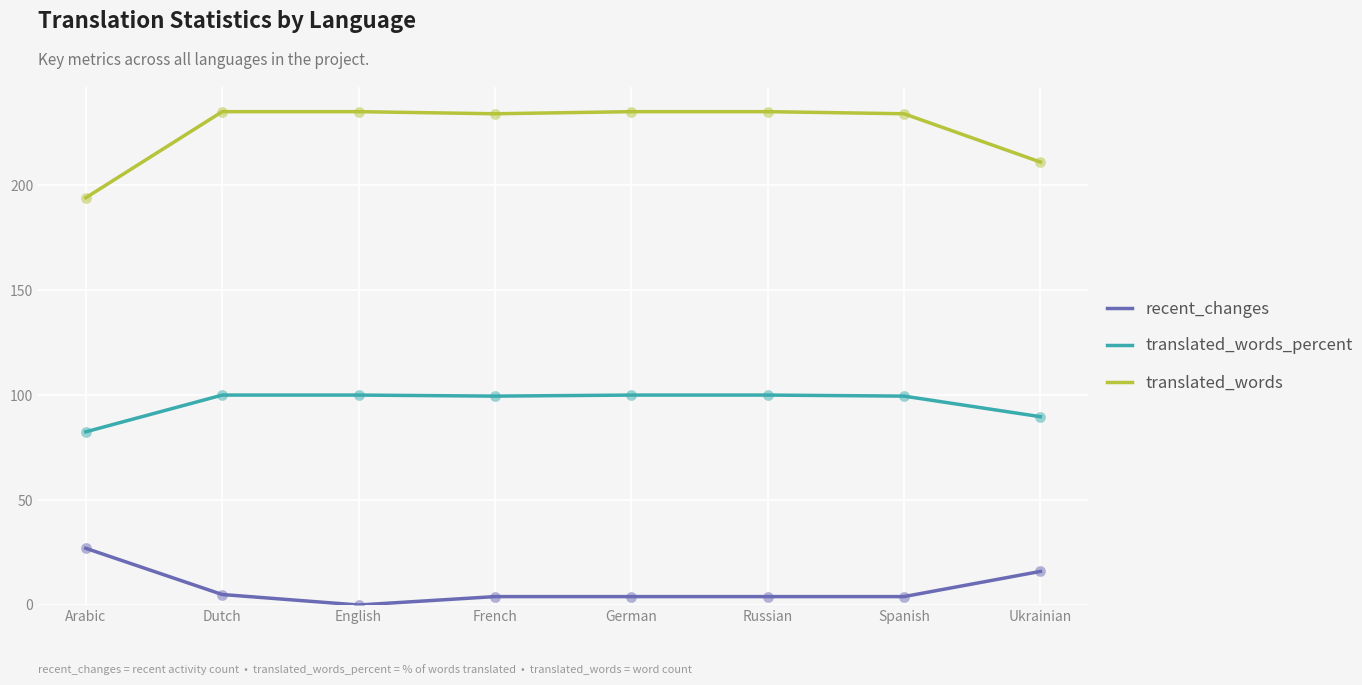

Which series has the largest total across all categories?

translated_words